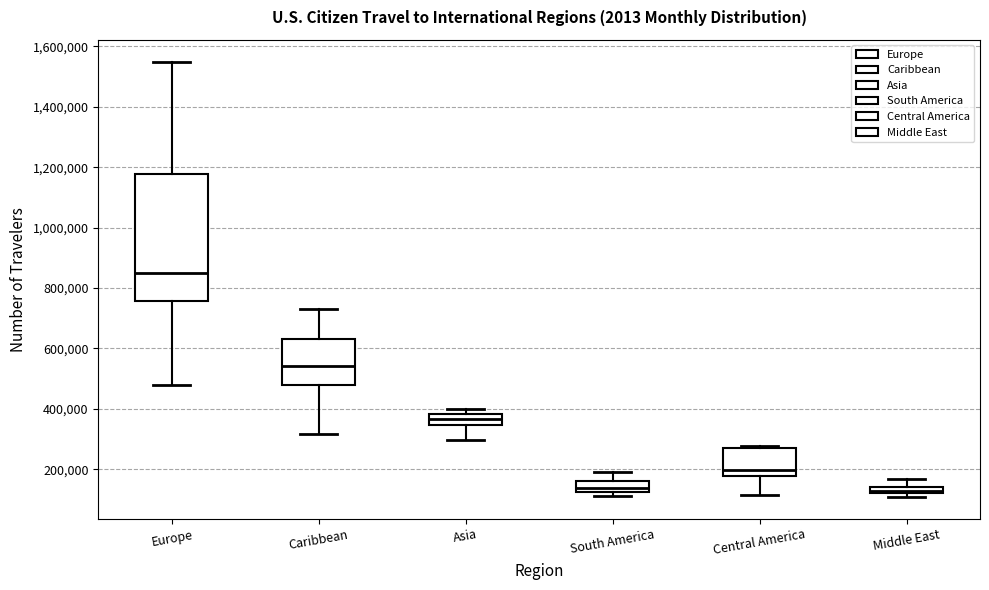

Which box is the tallest, from its lower edge to its upper edge?

Europe